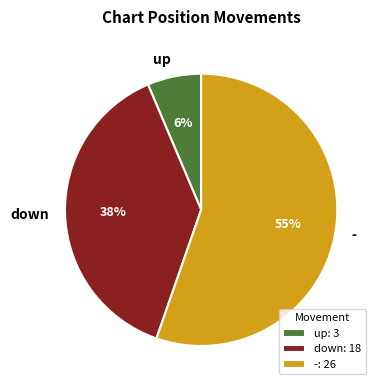

What percentage is the down: 18 slice, to the nearest percent?

38%